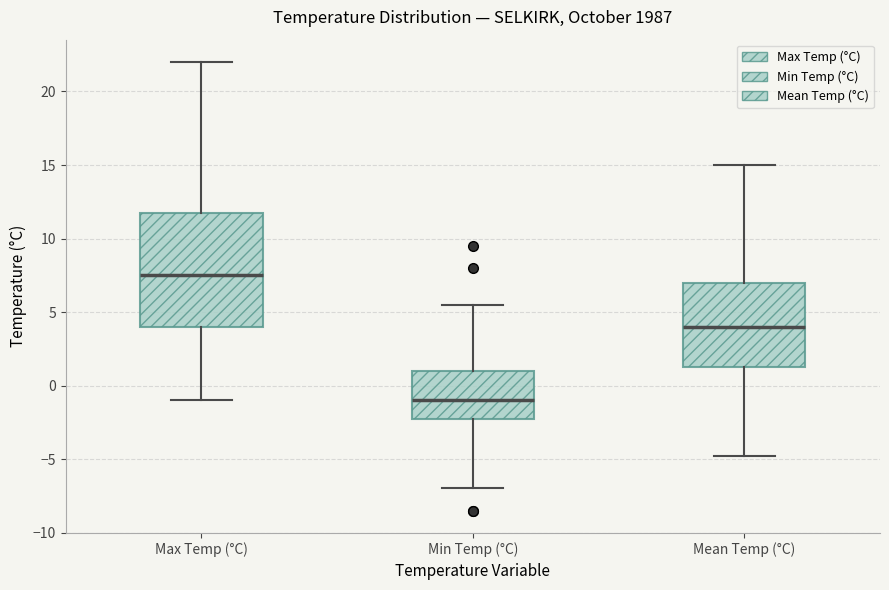

Which box has the highest median line?

Max Temp (°C)